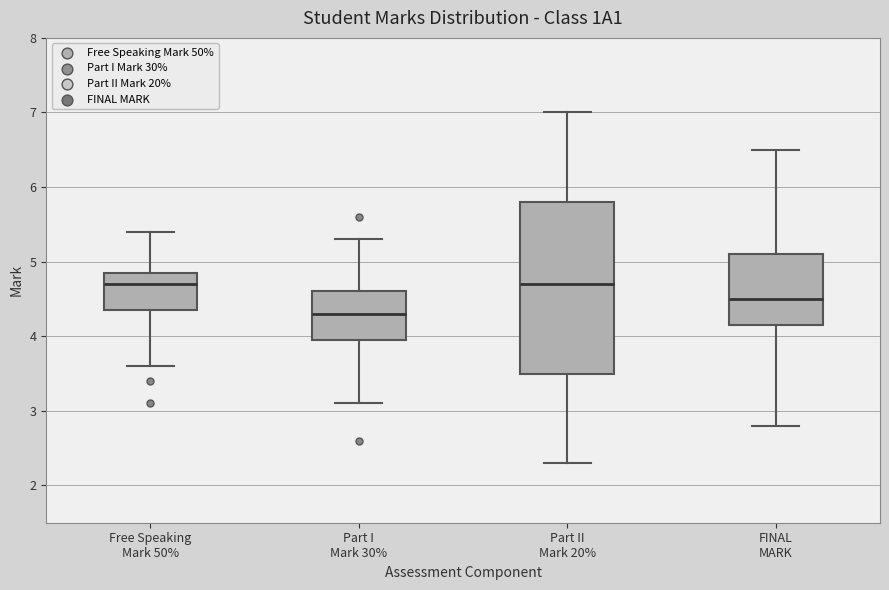

Reading left to right, read every box against the y-axis: the position of its median line, the range the box covers, and the ends of its whiskers. The values are not printed on the chart, so give them approximately, as read against the axis.

Free Speaking Mark 50%: median 4.7, box 4.4 to 4.9, whiskers 3.6 to 5.4
Part I Mark 30%: median 4.3, box 4.0 to 4.6, whiskers 3.1 to 5.3
Part II Mark 20%: median 4.7, box 3.5 to 5.8, whiskers 2.3 to 7.0
FINAL MARK: median 4.5, box 4.2 to 5.1, whiskers 2.8 to 6.5